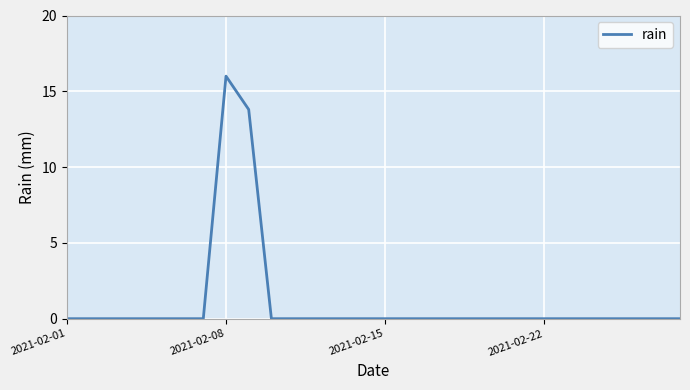

What is the greatest value displayed?

16.0